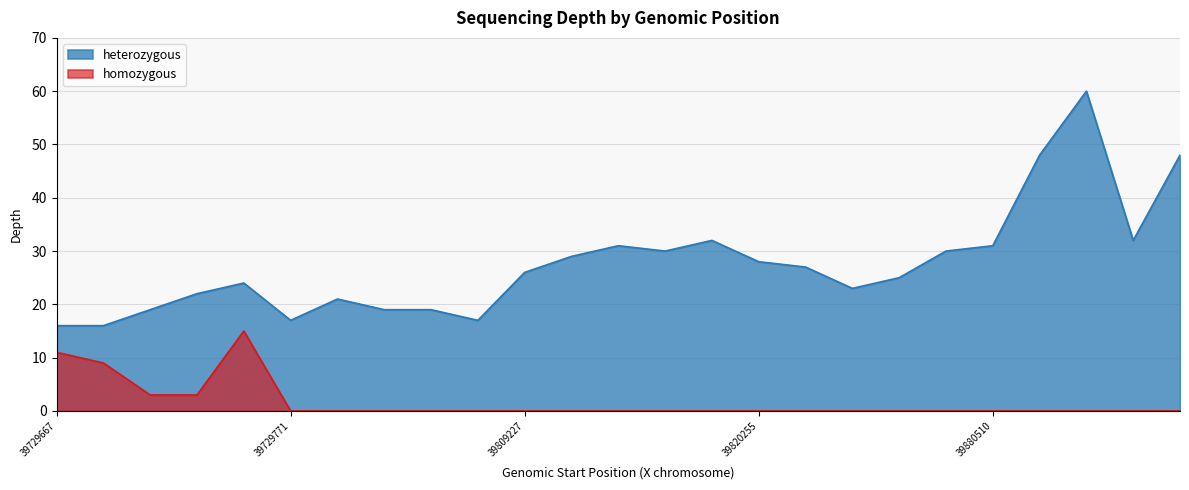

Which series has the largest total across all categories?

heterozygous